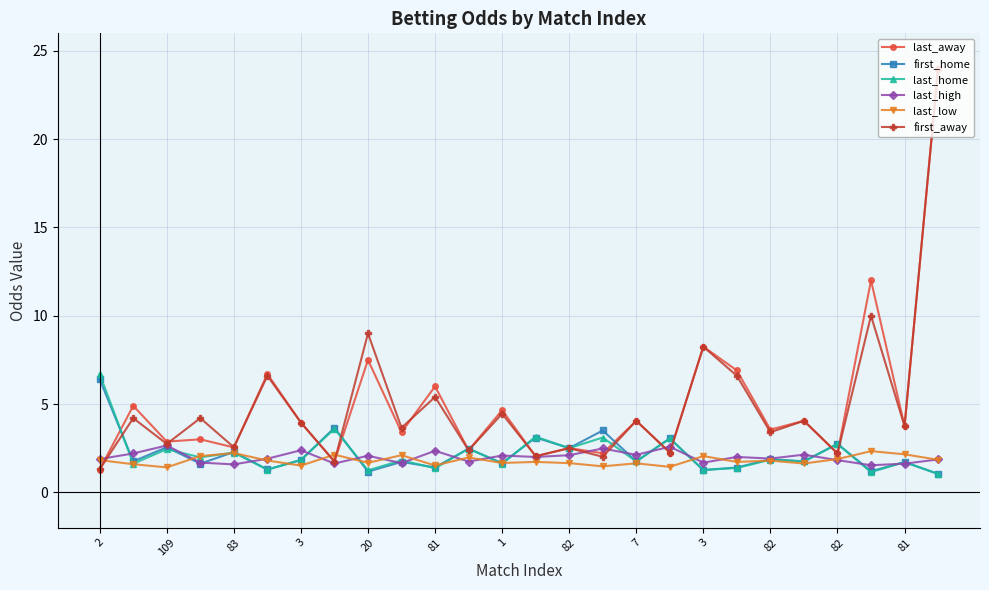

What is the value of the last_home point at the 23rd from the left?

2.7